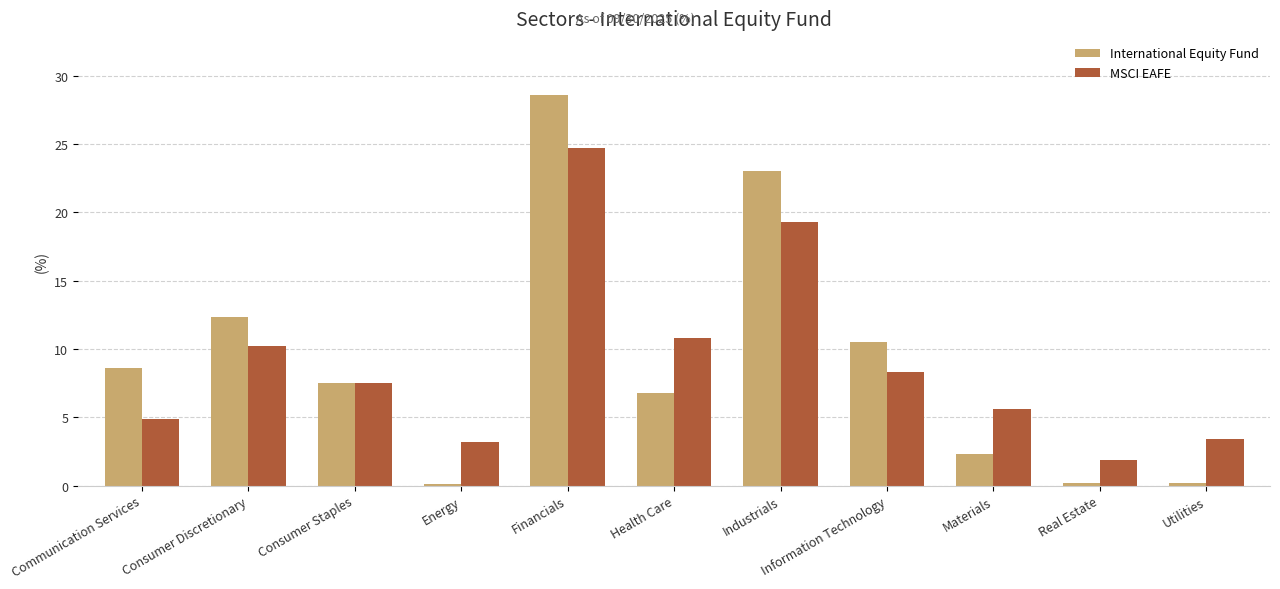

What is the spread (max minus min) of values at Industrials?

3.7